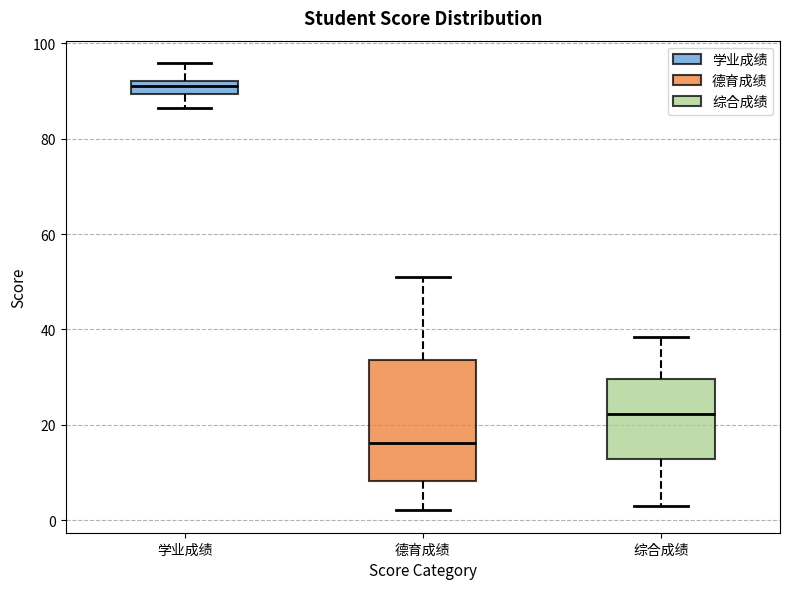

Which box's median line is the highest?

学业成绩